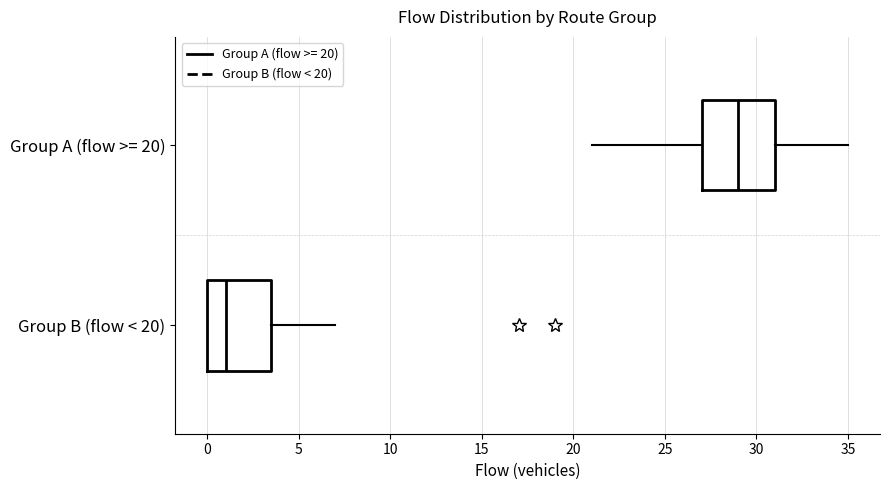

Which box has the furthest to the left median line?

Group B (flow < 20)